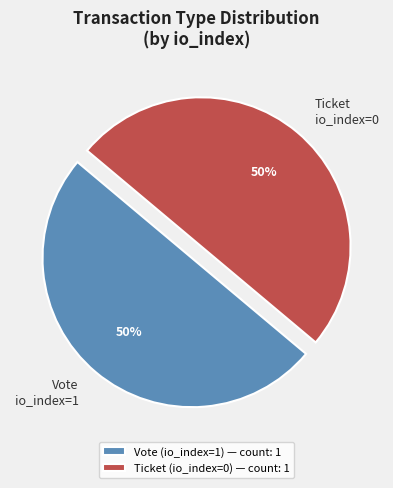

Do Vote io_index=1 and Ticket io_index=0 together represent more than half of the pie?

Yes